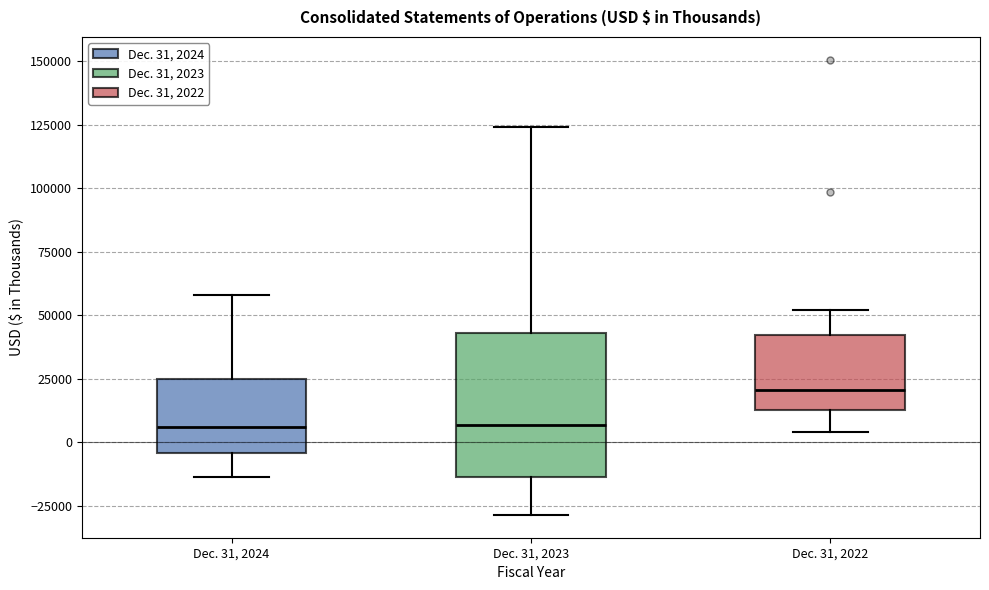

Comparing the boxes themselves (not the whiskers), which one is the tallest?

Dec. 31, 2023